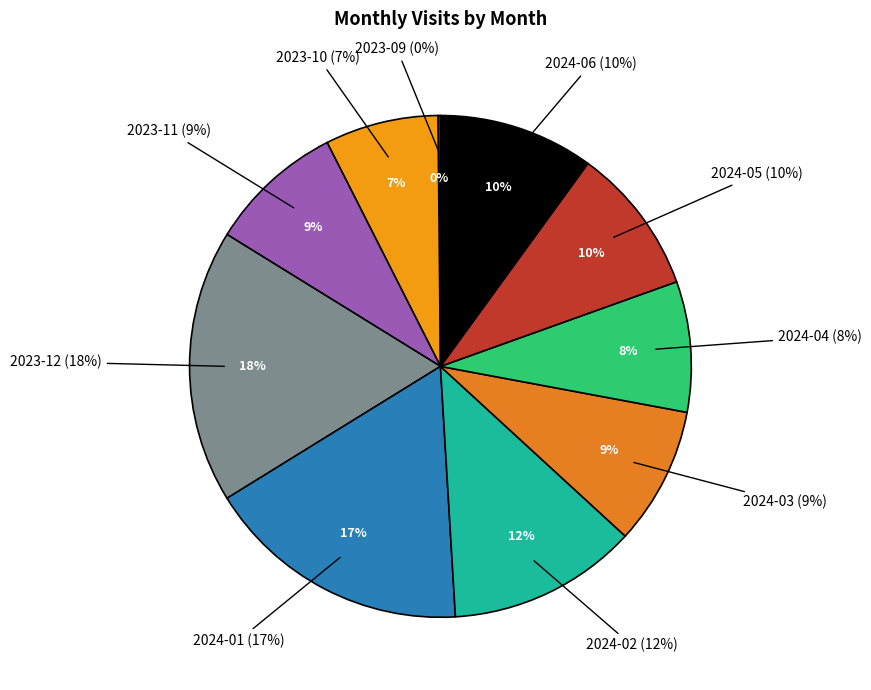

Is there any slice that represents more than half of the pie?

No